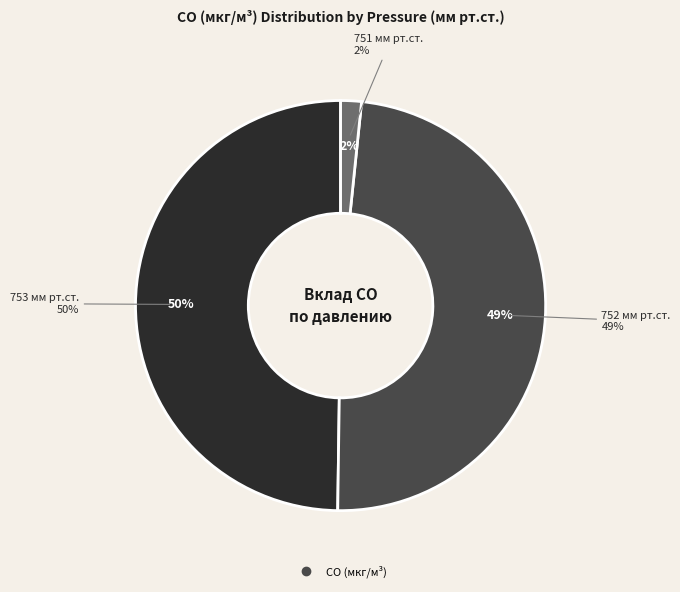

Does any single category account for the majority?

No